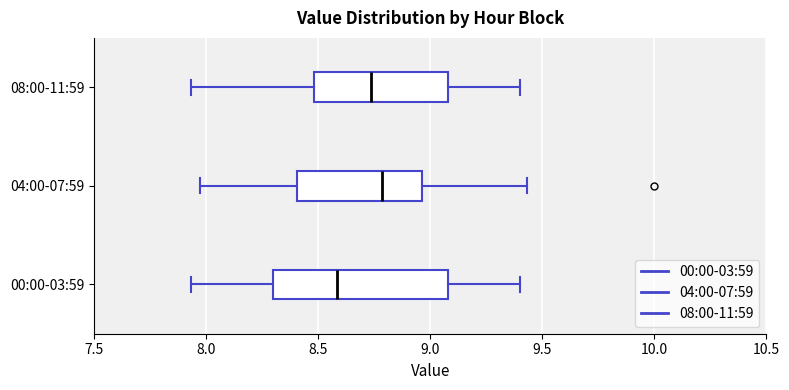

Comparing the boxes themselves (not the whiskers), which one is the widest?

00:00-03:59